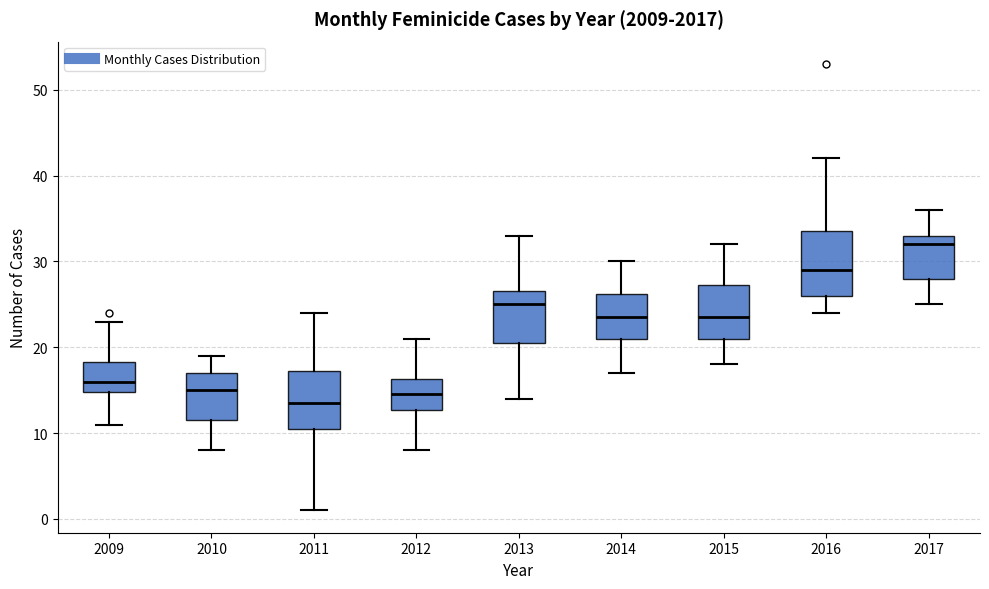

Reading left to right, read every box against the y-axis: the position of its median line, the range the box covers, and the ends of its whiskers. The values are not printed on the chart, so give them approximately, as read against the axis.

2009: median 16, box 15 to 18, whiskers 11 to 23
2010: median 15, box 12 to 17, whiskers 8 to 19
2011: median 14, box 11 to 17, whiskers 1 to 24
2012: median 15, box 13 to 16, whiskers 8 to 21
2013: median 25, box 21 to 27, whiskers 14 to 33
2014: median 24, box 21 to 26, whiskers 17 to 30
2015: median 24, box 21 to 27, whiskers 18 to 32
2016: median 29, box 26 to 34, whiskers 24 to 42
2017: median 32, box 28 to 33, whiskers 25 to 36